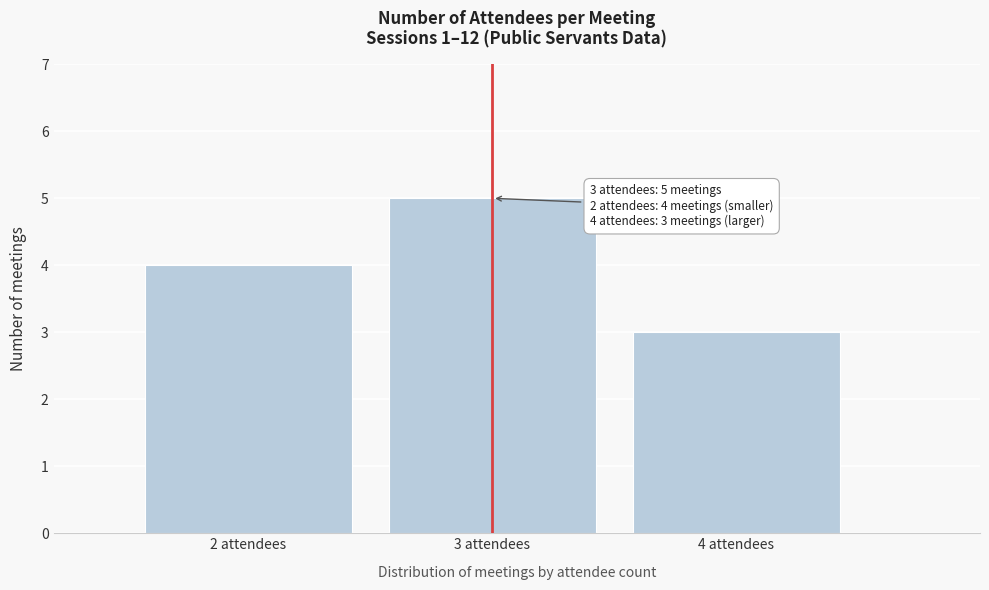

Reading left to right, extract all data points from this chart.

2 attendees=4	3 attendees=5	4 attendees=3